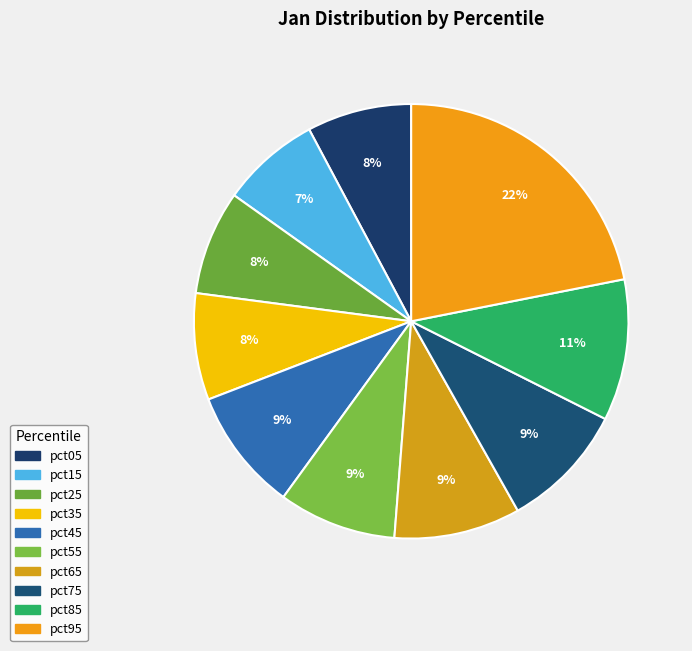

What portion of the pie excludes pct05?

92.2%